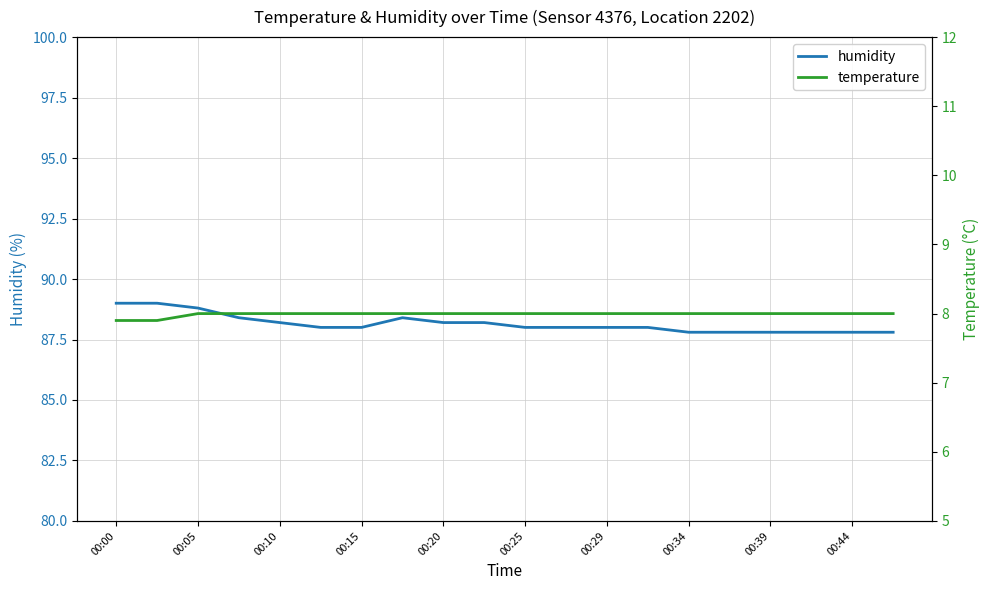

Is this an area chart (filled region under the line)?

No